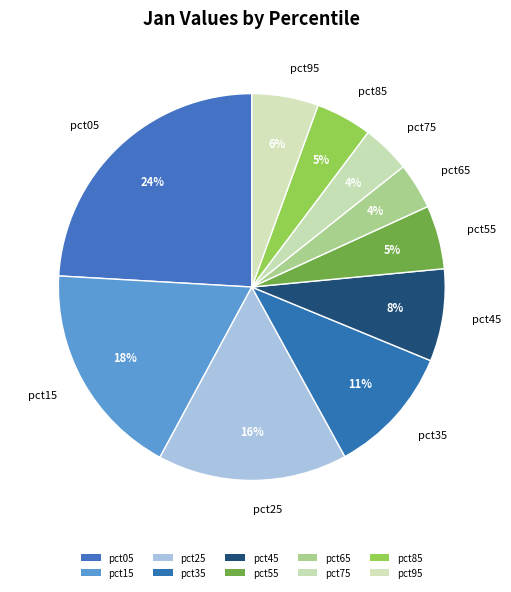

Which slice is the smallest?

pct65